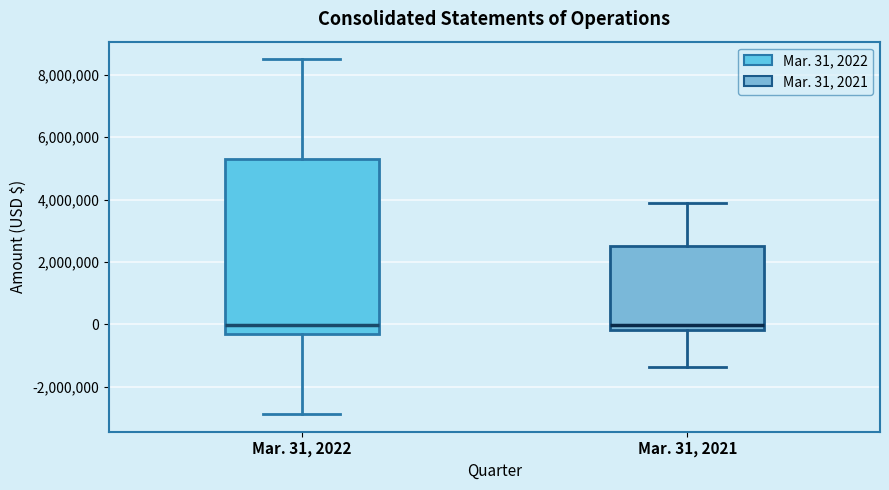

Reading left to right, read every box against the y-axis: the position of its median line, the range the box covers, and the ends of its whiskers. The values are not printed on the chart, so give them approximately, as read against the axis.

Mar. 31, 2022: median 0, box -200000 to 5400000, whiskers -2800000 to 8400000
Mar. 31, 2021: median 0, box -200000 to 2600000, whiskers -1400000 to 4000000